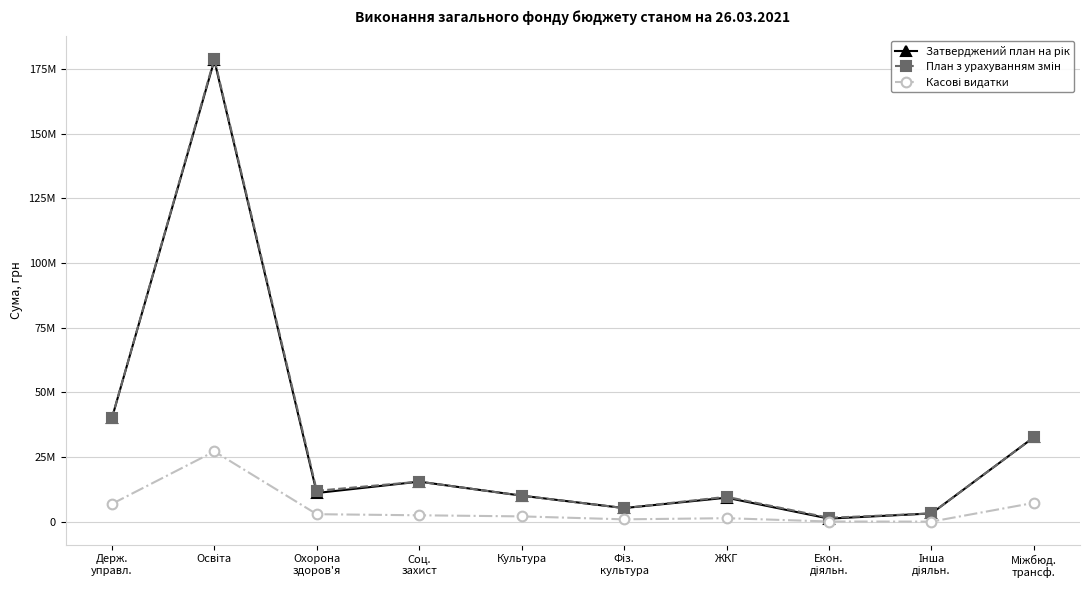

Rank the series by their maximum value, from highest to lowest.

План з урахуванням змін, Затверджений план на рік, Касові видатки